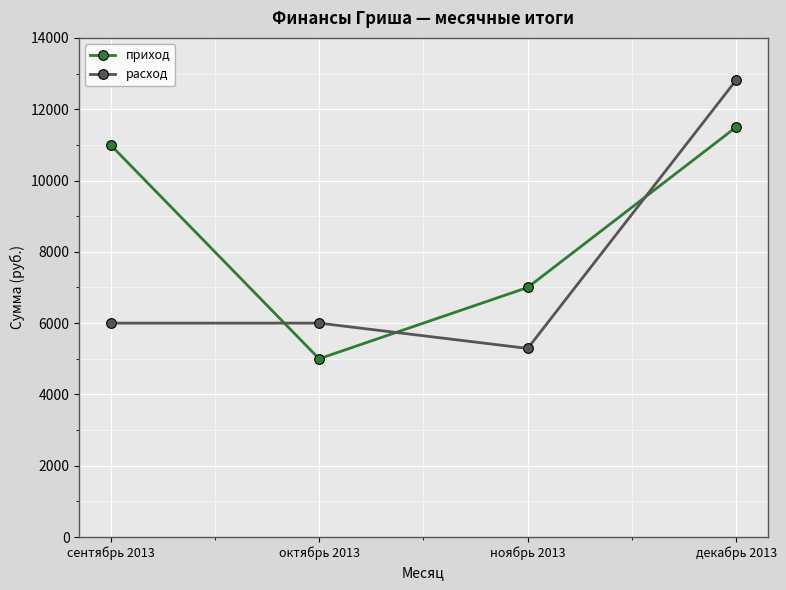

What is the spread (max minus min) of values at октябрь 2013?

1000